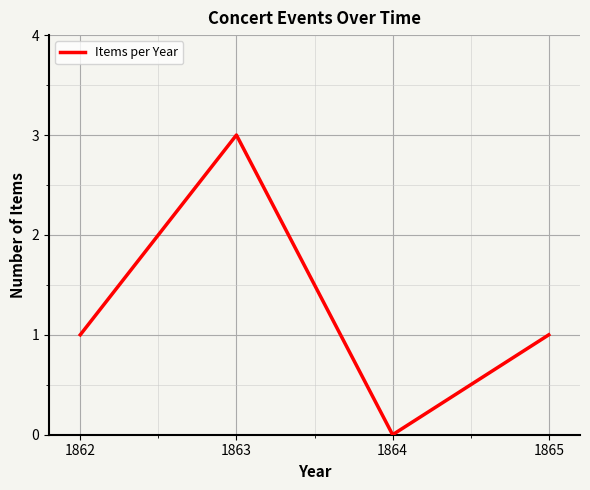

How many positive values are there?

3